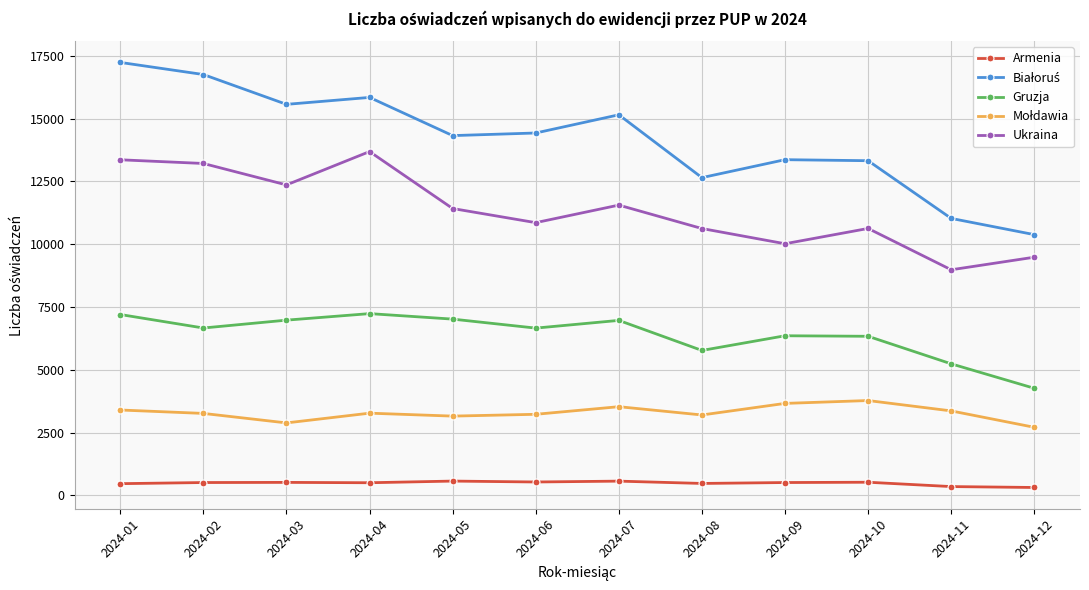

At which label does Gruzja reach its minimum?

2024-12